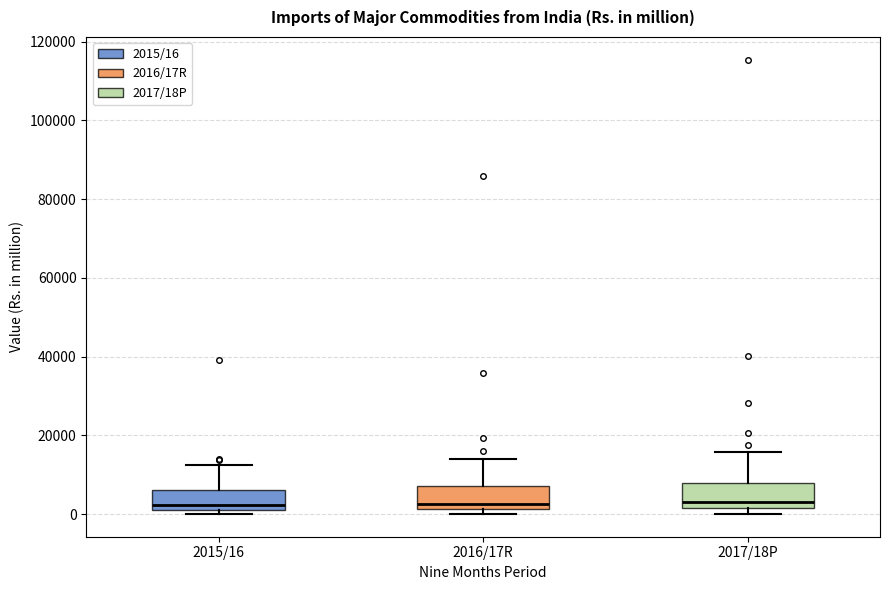

Reading left to right, transcribe this box plot: for each box, give where its median line is, the range the box spans, and where its two whiskers end, as read against the y-axis. The values are not printed on the chart, so give them approximately, as read against the axis.

2015/16: median 2000 (just above the box's lower edge), box 2000 to 6000, whiskers 0 to 12000
2016/17R: median 2000 (just above the box's lower edge), box 2000 to 8000, whiskers 0 to 14000
2017/18P: median 4000, box 2000 to 8000, whiskers 0 to 16000